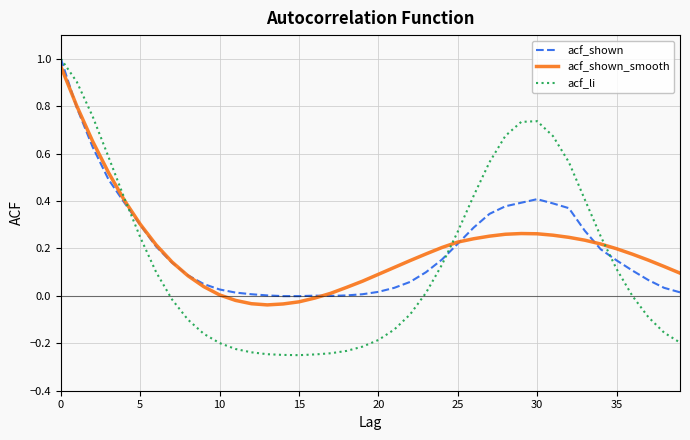

Reading left to right, extract all data points from this chart.

acf_shown: 1.0	0.8	0.6	0.5	0.4	0.3	0.2	0.1	0.1	0.1	0.0	0.0	0.0	0.0	-0.0	-0.0	0.0	0.0	0.0	0.0	0.0	0.0	0.1	0.1	0.2	0.2	0.3	0.3	0.4	0.4	0.4	0.4	0.4	0.3	0.2	0.1	0.1	0.1	0.0	0.0
acf_shown_smooth: 1.0	0.8	0.7	0.5	0.4	0.3	0.2	0.1	0.1	0.0	0.0	-0.0	-0.0	-0.0	-0.0	-0.0	-0.0	0.0	0.0	0.1	0.1	0.1	0.1	0.2	0.2	0.2	0.2	0.3	0.3	0.3	0.3	0.3	0.2	0.2	0.2	0.2	0.2	0.2	0.1	0.1
acf_li: 1.0	0.9	0.8	0.6	0.4	0.2	0.1	-0.0	-0.1	-0.2	-0.2	-0.2	-0.2	-0.2	-0.2	-0.2	-0.2	-0.2	-0.2	-0.2	-0.2	-0.1	-0.1	0.0	0.1	0.3	0.4	0.6	0.7	0.7	0.7	0.7	0.6	0.4	0.3	0.1	0.0	-0.1	-0.2	-0.2